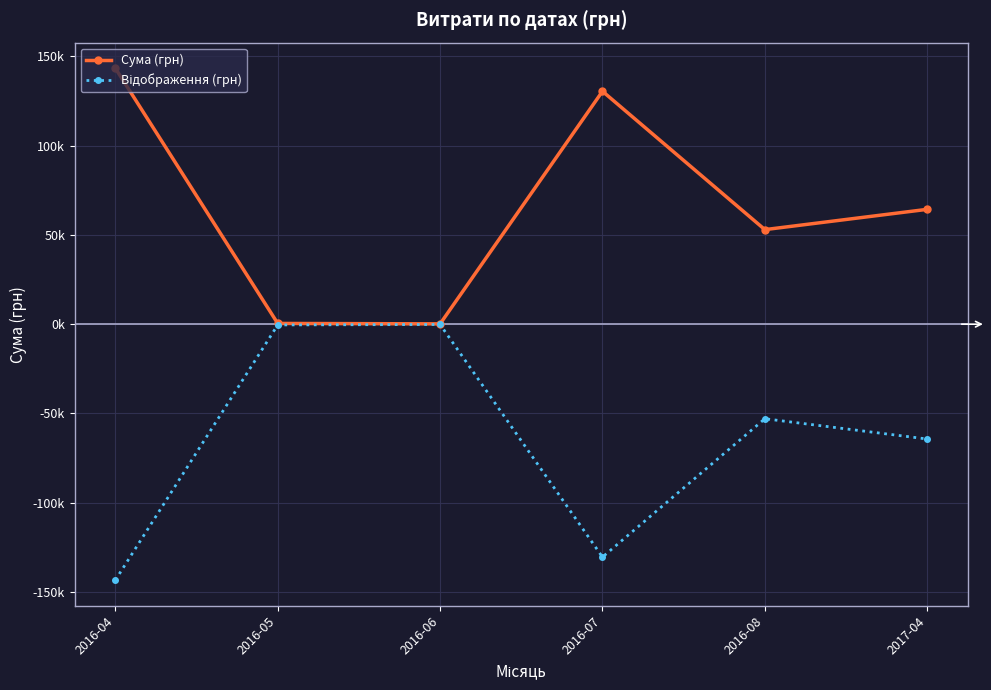

Is it true that Відображення (грн) equals -64293.0 at 2017-04?

True